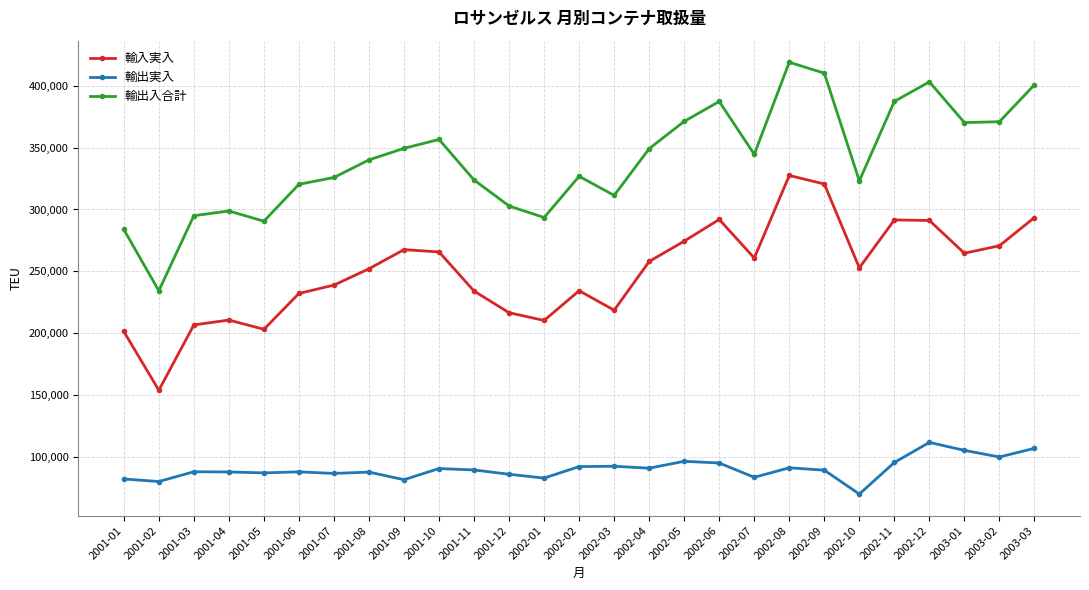

Which series has the largest range (max minus min)?

輸出入合計